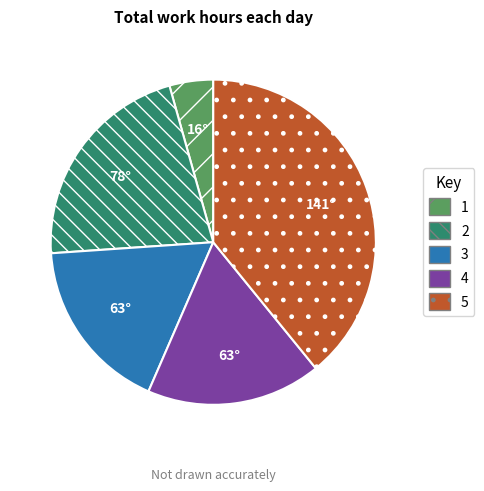

Is there a majority slice in this chart?

No